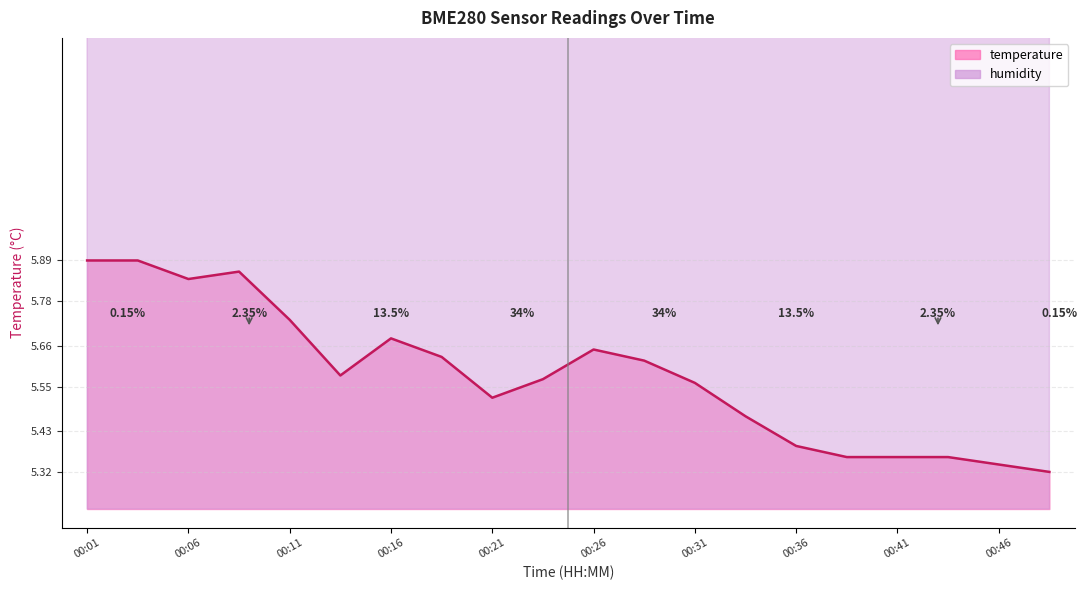

True or false: humidity and temperature cross at least once.

False